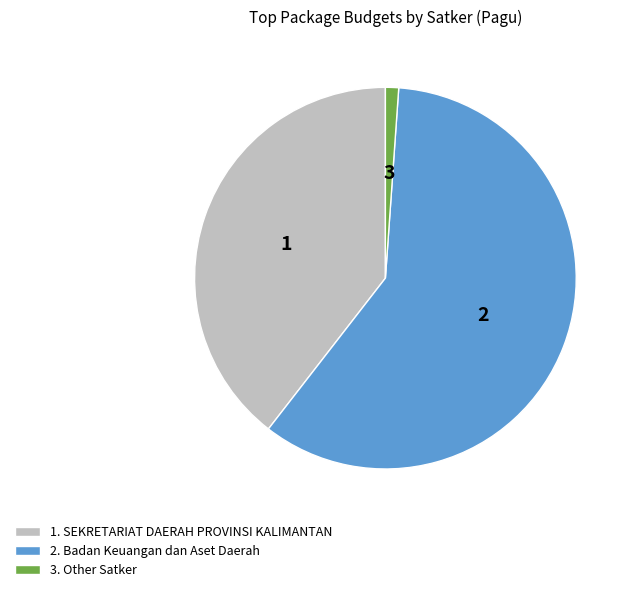

How many slices are in this pie chart?

3